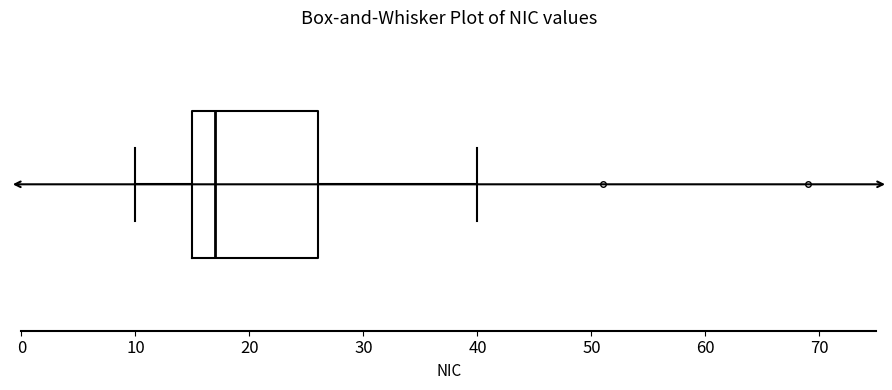

Read this box plot against the x-axis: the position of the median line, the range covered by the box, and the ends of both whiskers. The values are not printed on the chart, so give them approximately, as read against the axis.

median 17, box 15 to 26, whiskers 10 to 40